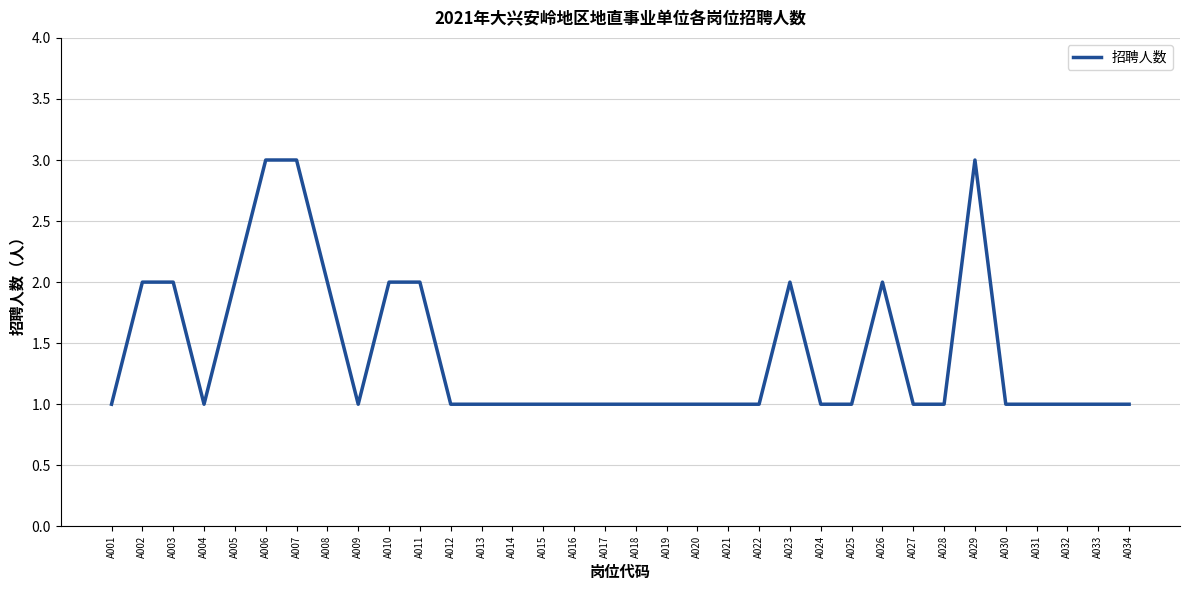

Count the values in the range 1 to 2.

31